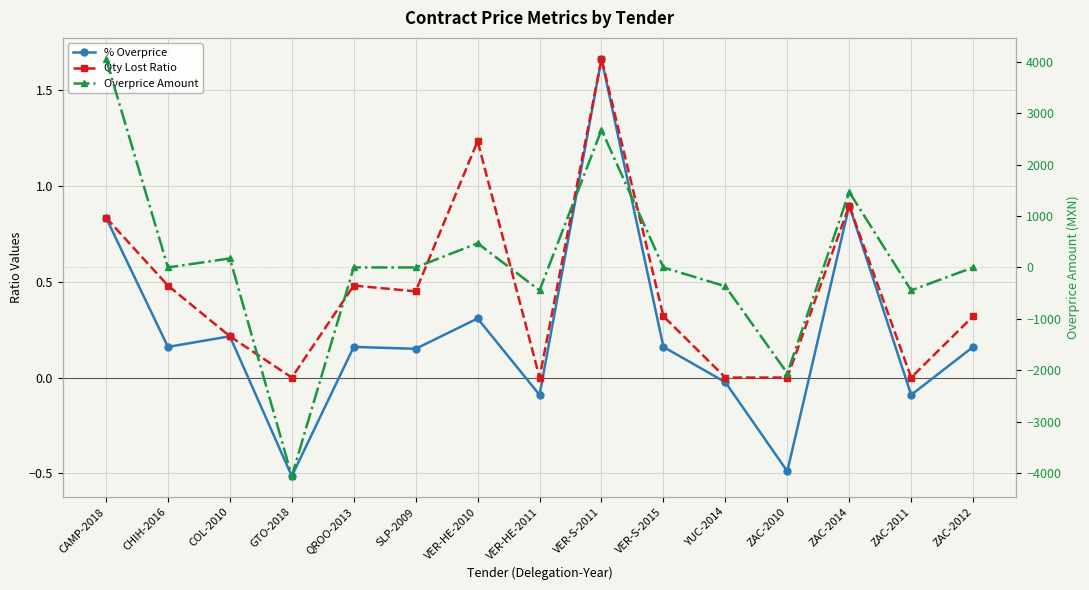

Does the chart display data point markers on the line(s)?

Yes